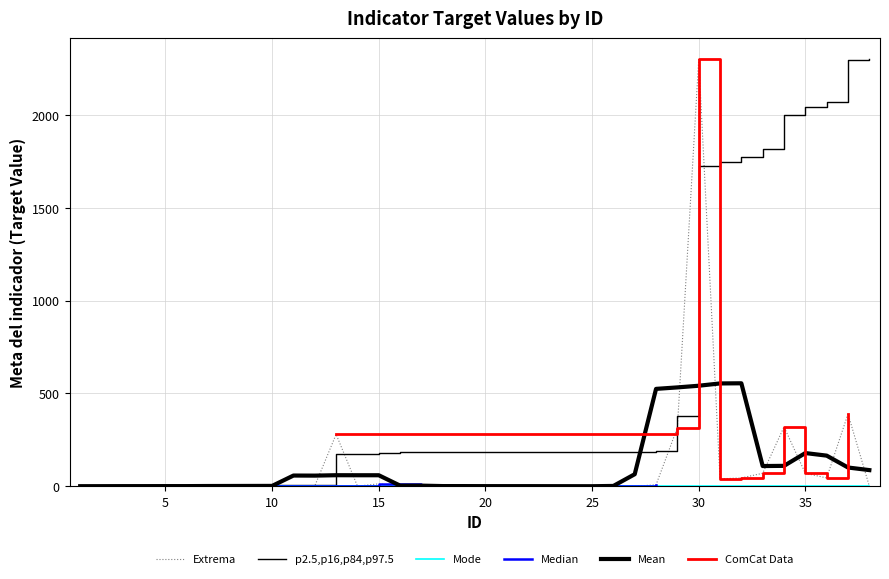

What is the ratio of the value at 23 to the value at 14?

0.3